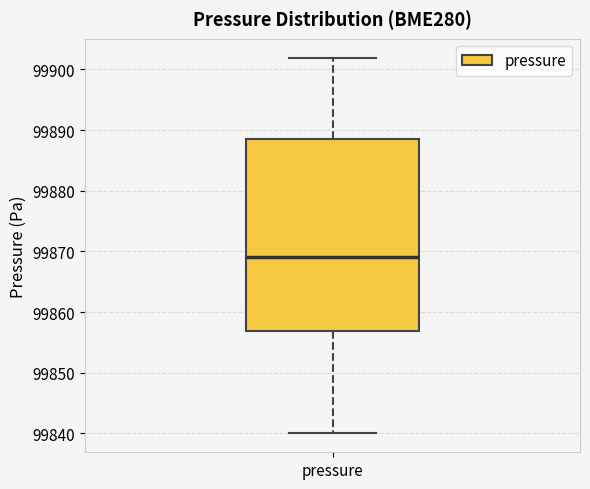

Transcribe this box plot: give where the median line is, the range the box spans, and where the two whiskers end, as read against the y-axis. The values are not printed on the chart, so give them approximately, as read against the axis.

median 99869, box 99857 to 99889, whiskers 99840 to 99902